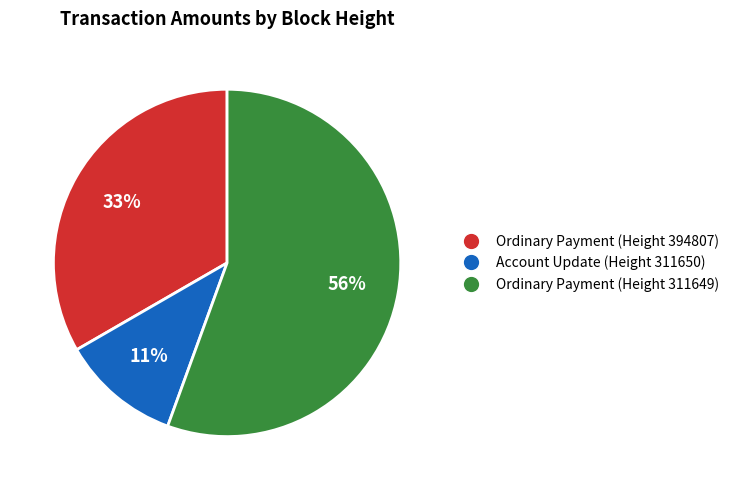

Count the number of slices in the pie.

3